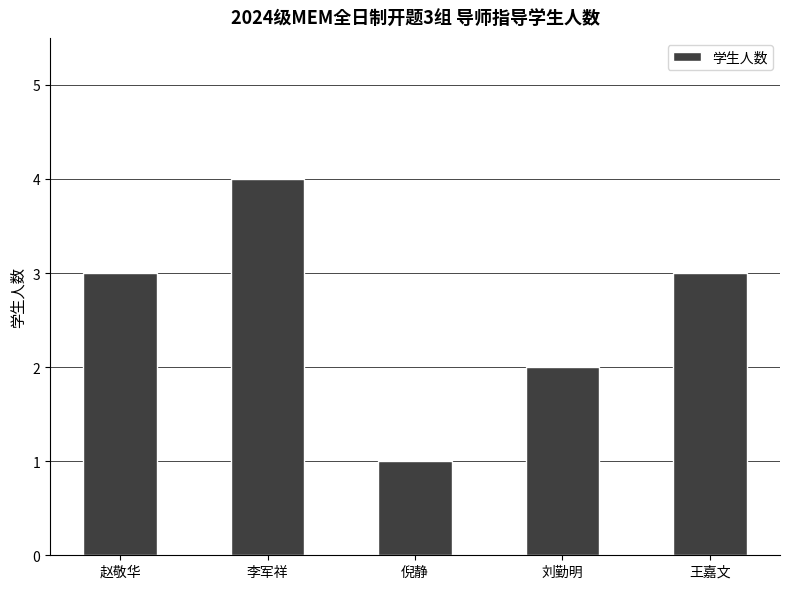

What is the value of the 4th bar from the left?

2